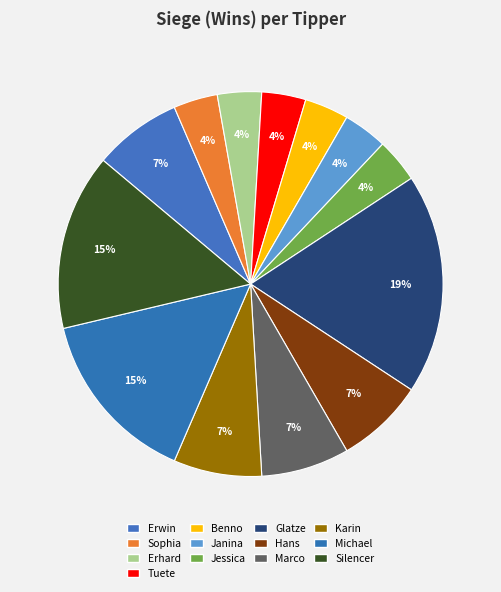

To the nearest percent, what portion does Karin represent?

7%